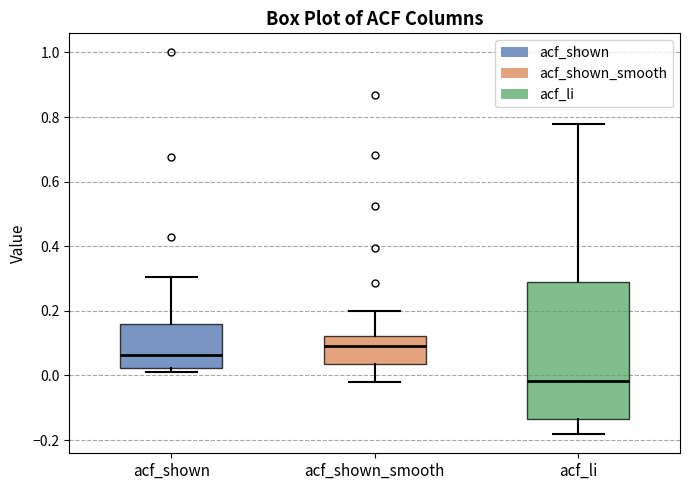

Which box's median line is the highest?

acf_shown_smooth